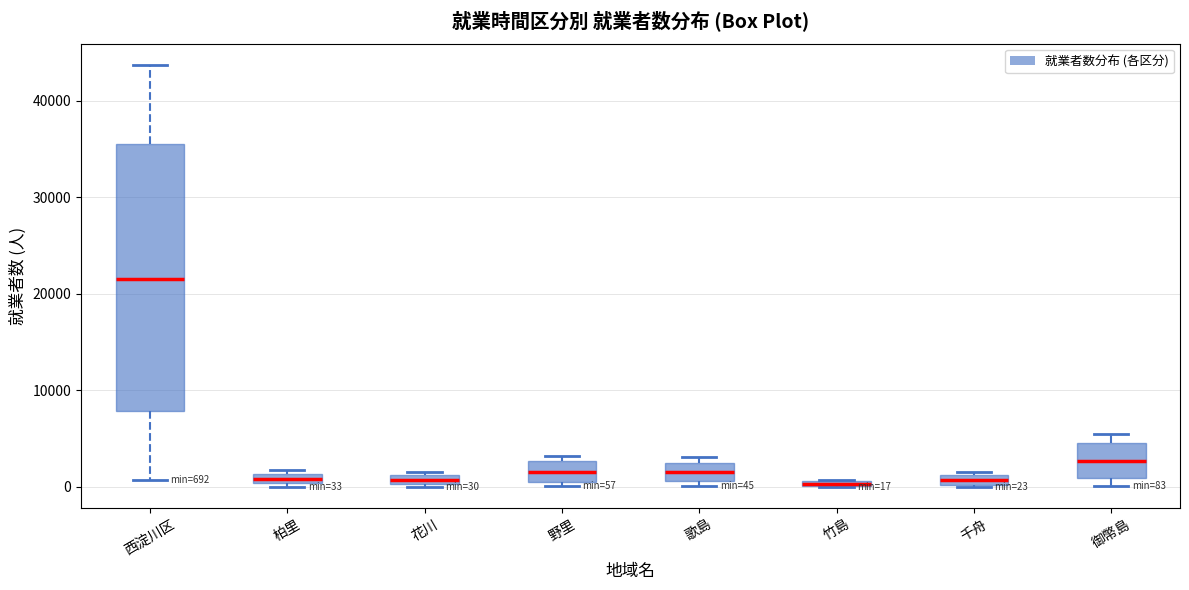

Which box is the tallest, from its lower edge to its upper edge?

西淀川区